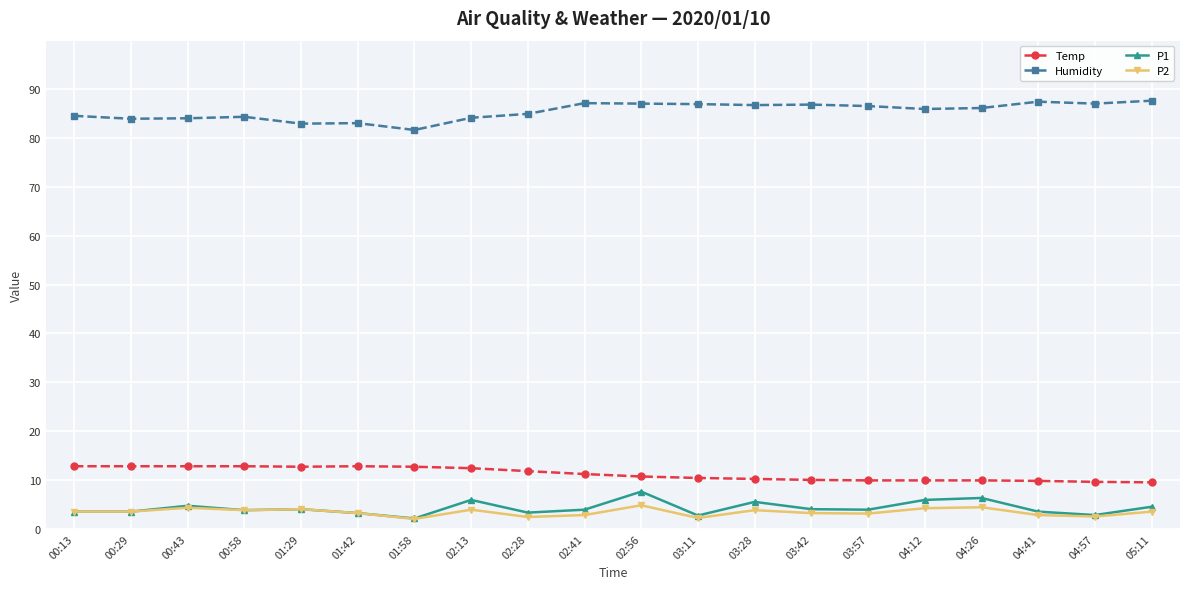

True or false: P2 has more than 1 points higher than both neighbors.

True